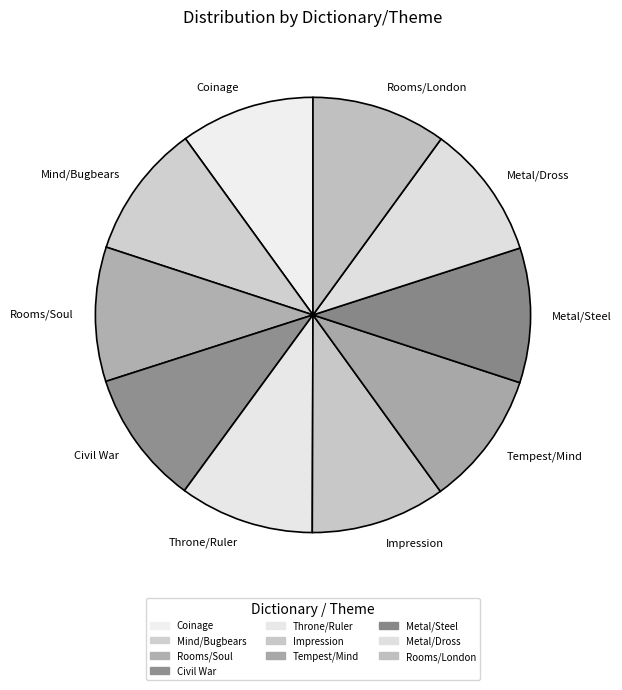

What is the ratio of the value at Coinage to the value at Metal/Dross?

1.0